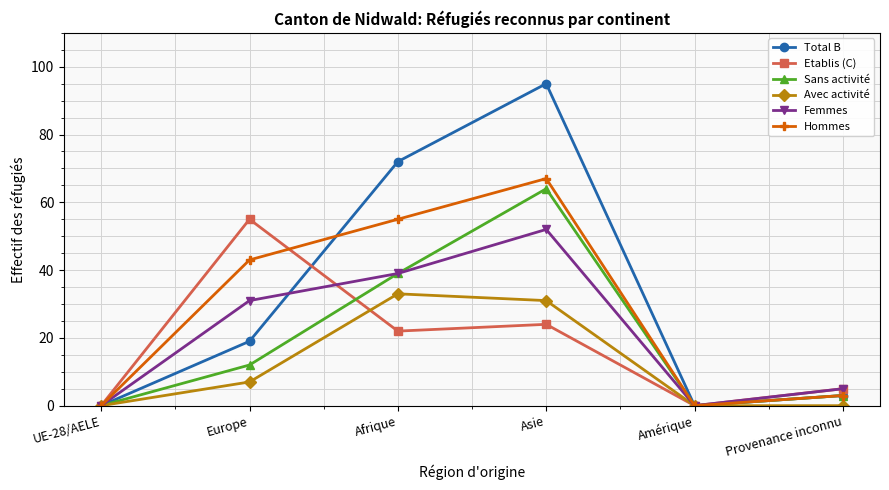

At which category is the sum across all series the highest?

Asie